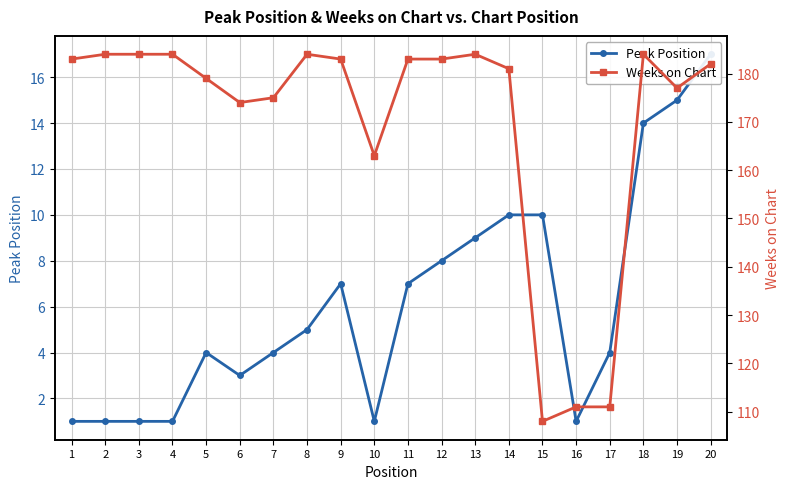

What is the sum of the Peak Position values at 1 and 8?

6